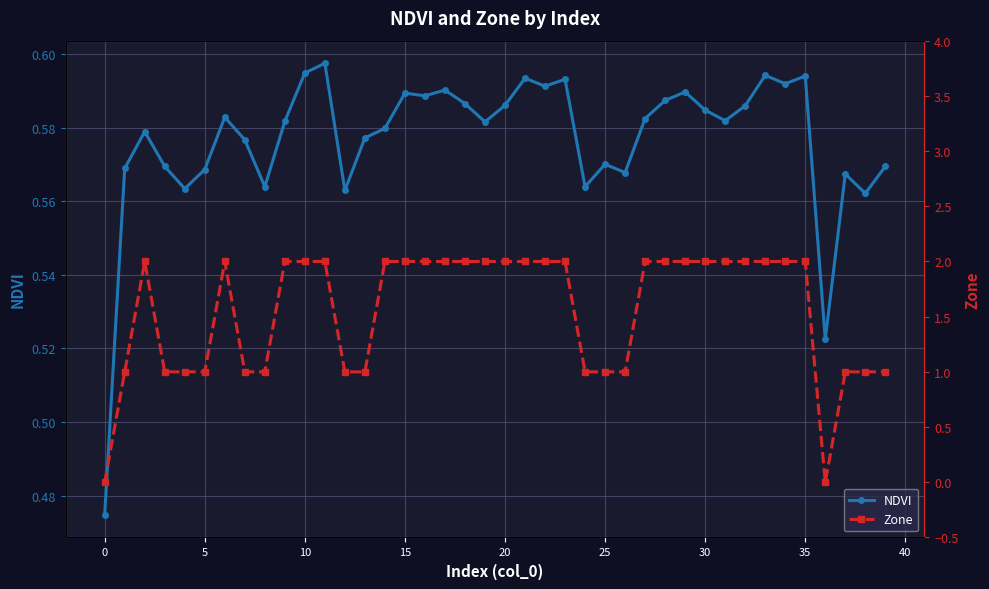

Is the value of Zone at 14 greater than the value of NDVI at −5?

Yes